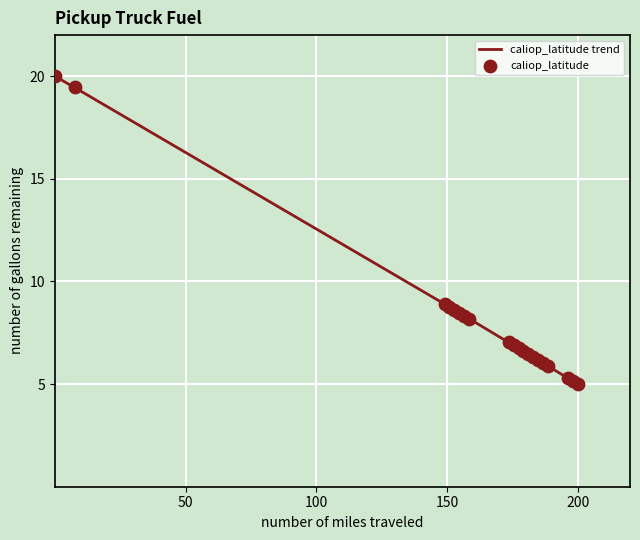

What is the smallest value displayed?

5.0